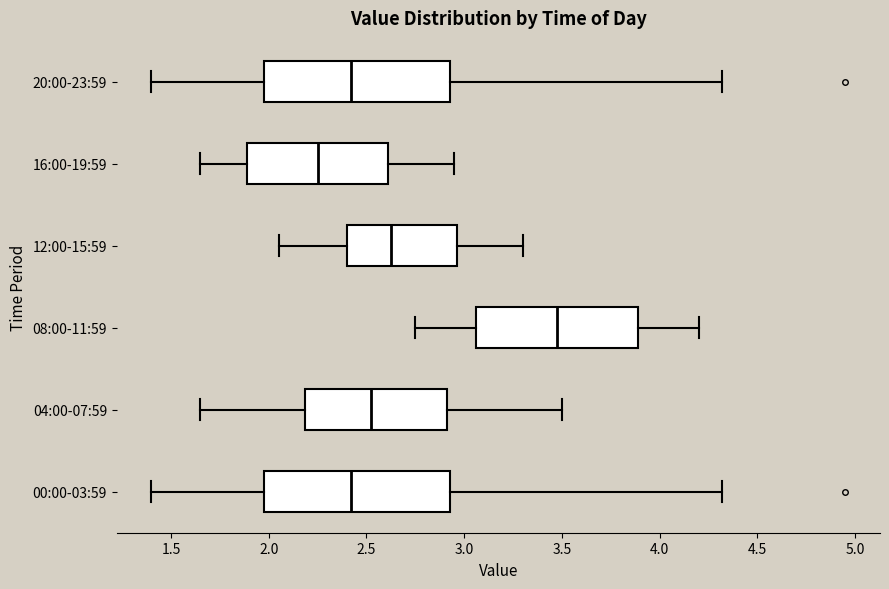

Which box has the furthest to the left median line?

16:00-19:59